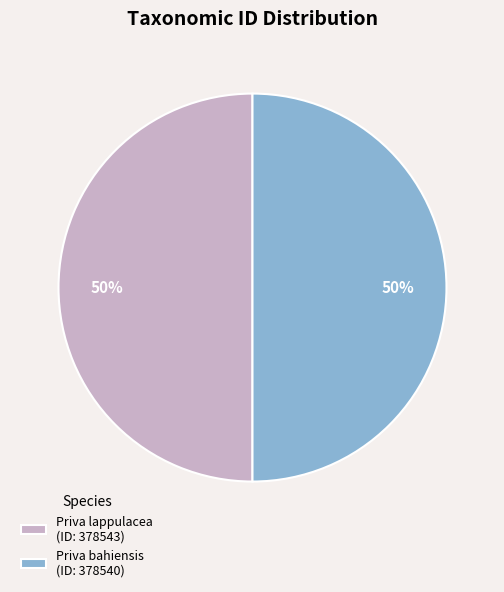

Approximately how many times larger is the value at Priva lappulacea (ID: 378543) compared to Priva bahiensis (ID: 378540)?

1.0